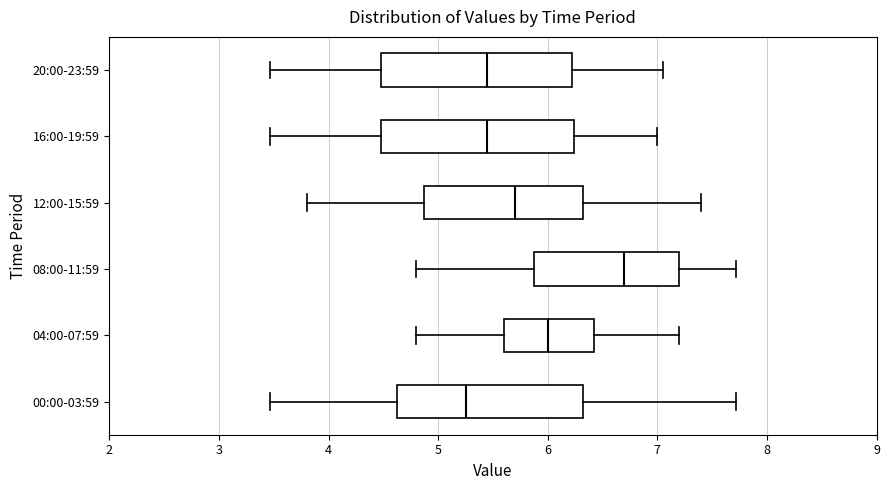

Reading bottom to top, transcribe this box plot: for each box, give where its median line is, the range the box spans, and where its two whiskers end, as read against the x-axis. The values are not printed on the chart, so give them approximately, as read against the axis.

00:00-03:59: median 5.3, box 4.6 to 6.3, whiskers 3.5 to 7.7
04:00-07:59: median 6.0, box 5.6 to 6.4, whiskers 4.8 to 7.2
08:00-11:59: median 6.7, box 5.9 to 7.2, whiskers 4.8 to 7.7
12:00-15:59: median 5.7, box 4.9 to 6.3, whiskers 3.8 to 7.4
16:00-19:59: median 5.5, box 4.5 to 6.2, whiskers 3.5 to 7.0
20:00-23:59: median 5.5, box 4.5 to 6.2, whiskers 3.5 to 7.1